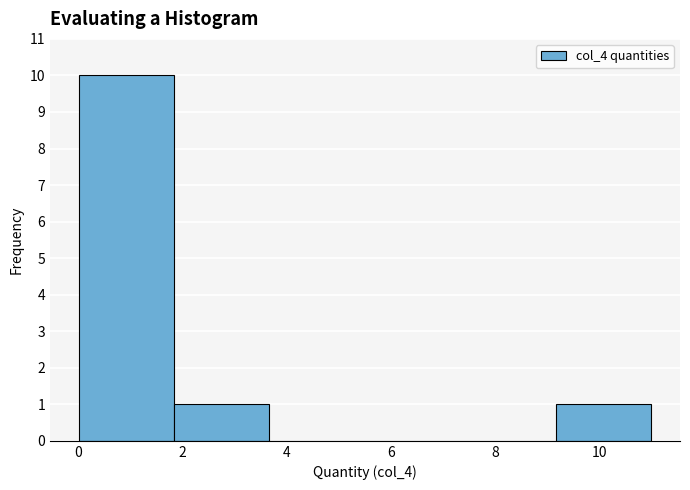

Over which range of the x-axis is the bar tallest?

0.0 to 1.8